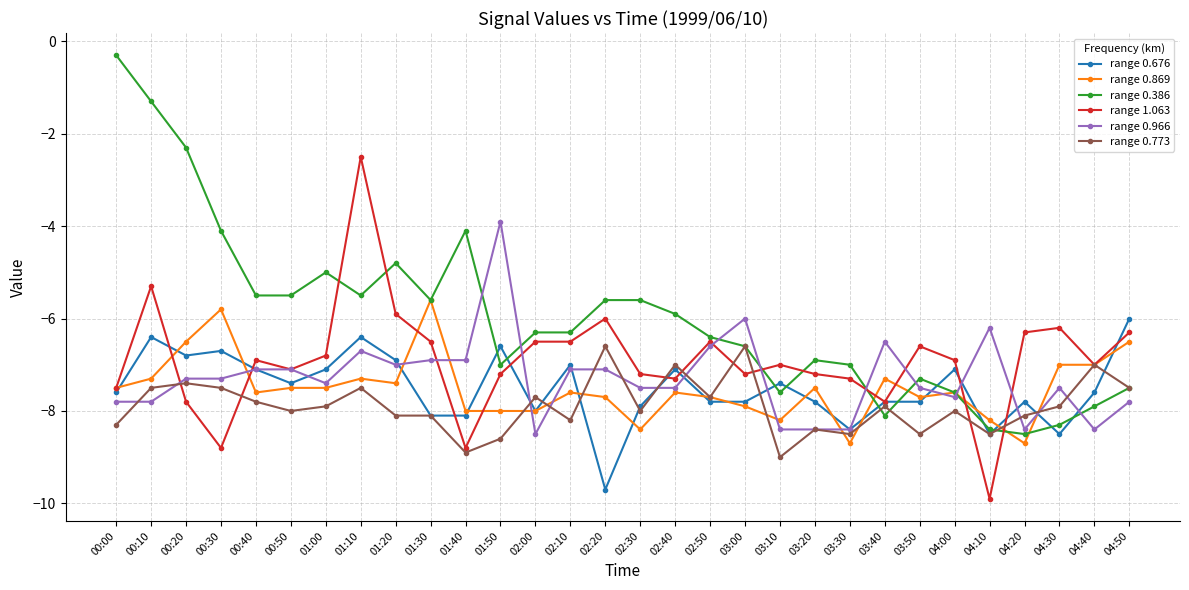

Reading left to right, extract all data points from this chart.

range 0.676: 00:00=-7.6	00:10=-6.4	00:20=-6.8	00:30=-6.7	00:40=-7.1	00:50=-7.4	01:00=-7.1	01:10=-6.4	01:20=-6.9	01:30=-8.1	01:40=-8.1	01:50=-6.6	02:00=-8.0	02:10=-7.0	02:20=-9.7	02:30=-7.9	02:40=-7.1	02:50=-7.8	03:00=-7.8	03:10=-7.4	03:20=-7.8	03:30=-8.4	03:40=-7.8	03:50=-7.8	04:00=-7.1	04:10=-8.5	04:20=-7.8	04:30=-8.5	04:40=-7.6	04:50=-6.0
range 0.869: 00:00=-7.5	00:10=-7.3	00:20=-6.5	00:30=-5.8	00:40=-7.6	00:50=-7.5	01:00=-7.5	01:10=-7.3	01:20=-7.4	01:30=-5.6	01:40=-8.0	01:50=-8.0	02:00=-8.0	02:10=-7.6	02:20=-7.7	02:30=-8.4	02:40=-7.6	02:50=-7.7	03:00=-7.9	03:10=-8.2	03:20=-7.5	03:30=-8.7	03:40=-7.3	03:50=-7.7	04:00=-7.6	04:10=-8.2	04:20=-8.7	04:30=-7.0	04:40=-7.0	04:50=-6.5
range 0.386: 00:00=-0.3	00:10=-1.3	00:20=-2.3	00:30=-4.1	00:40=-5.5	00:50=-5.5	01:00=-5.0	01:10=-5.5	01:20=-4.8	01:30=-5.6	01:40=-4.1	01:50=-7.0	02:00=-6.3	02:10=-6.3	02:20=-5.6	02:30=-5.6	02:40=-5.9	02:50=-6.4	03:00=-6.6	03:10=-7.6	03:20=-6.9	03:30=-7.0	03:40=-8.1	03:50=-7.3	04:00=-7.6	04:10=-8.4	04:20=-8.5	04:30=-8.3	04:40=-7.9	04:50=-7.5
range 1.063: 00:00=-7.5	00:10=-5.3	00:20=-7.8	00:30=-8.8	00:40=-6.9	00:50=-7.1	01:00=-6.8	01:10=-2.5	01:20=-5.9	01:30=-6.5	01:40=-8.8	01:50=-7.2	02:00=-6.5	02:10=-6.5	02:20=-6.0	02:30=-7.2	02:40=-7.3	02:50=-6.5	03:00=-7.2	03:10=-7.0	03:20=-7.2	03:30=-7.3	03:40=-7.8	03:50=-6.6	04:00=-6.9	04:10=-9.9	04:20=-6.3	04:30=-6.2	04:40=-7.0	04:50=-6.3
range 0.966: 00:00=-7.8	00:10=-7.8	00:20=-7.3	00:30=-7.3	00:40=-7.1	00:50=-7.1	01:00=-7.4	01:10=-6.7	01:20=-7.0	01:30=-6.9	01:40=-6.9	01:50=-3.9	02:00=-8.5	02:10=-7.1	02:20=-7.1	02:30=-7.5	02:40=-7.5	02:50=-6.6	03:00=-6.0	03:10=-8.4	03:20=-8.4	03:30=-8.4	03:40=-6.5	03:50=-7.5	04:00=-7.7	04:10=-6.2	04:20=-8.4	04:30=-7.5	04:40=-8.4	04:50=-7.8
range 0.773: 00:00=-8.3	00:10=-7.5	00:20=-7.4	00:30=-7.5	00:40=-7.8	00:50=-8.0	01:00=-7.9	01:10=-7.5	01:20=-8.1	01:30=-8.1	01:40=-8.9	01:50=-8.6	02:00=-7.7	02:10=-8.2	02:20=-6.6	02:30=-8.0	02:40=-7.0	02:50=-7.7	03:00=-6.6	03:10=-9.0	03:20=-8.4	03:30=-8.5	03:40=-7.9	03:50=-8.5	04:00=-8.0	04:10=-8.5	04:20=-8.1	04:30=-7.9	04:40=-7.0	04:50=-7.5